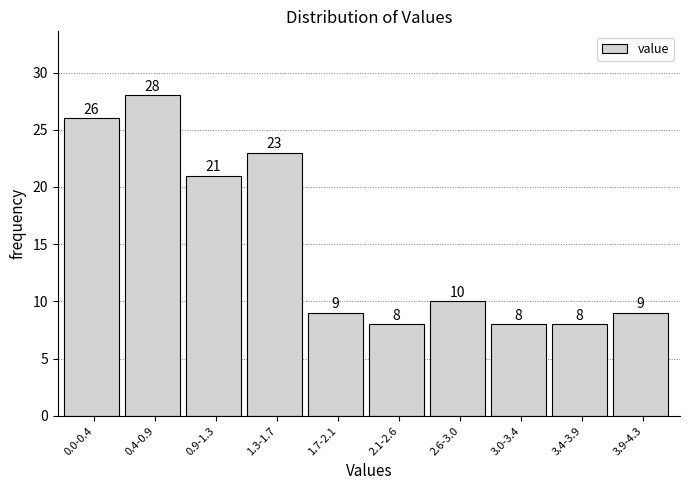

Reading left to right, extract all data points from this chart.

0.0-0.4=26	0.4-0.9=28	0.9-1.3=21	1.3-1.7=23	1.7-2.1=9	2.1-2.6=8	2.6-3.0=10	3.0-3.4=8	3.4-3.9=8	3.9-4.3=9